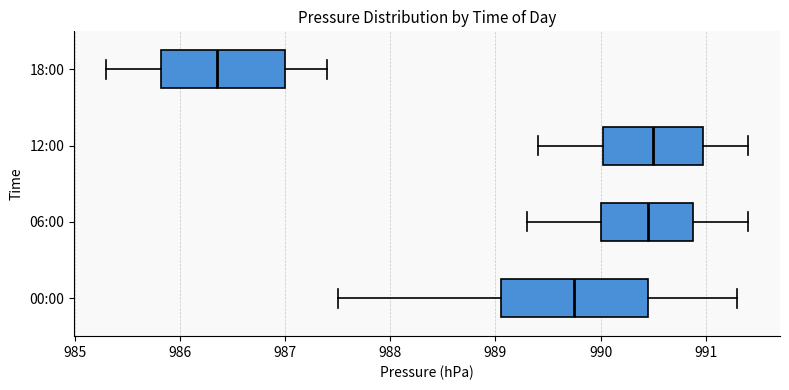

Reading bottom to top, transcribe this box plot: for each box, give where its median line is, the range the box spans, and where its two whiskers end, as read against the x-axis. The values are not printed on the chart, so give them approximately, as read against the axis.

00:00: median 989.8, box 989.1 to 990.5, whiskers 987.5 to 991.3
06:00: median 990.5, box 990.0 to 990.9, whiskers 989.3 to 991.4
12:00: median 990.5, box 990.0 to 991.0, whiskers 989.4 to 991.4
18:00: median 986.4, box 985.8 to 987.0, whiskers 985.3 to 987.4